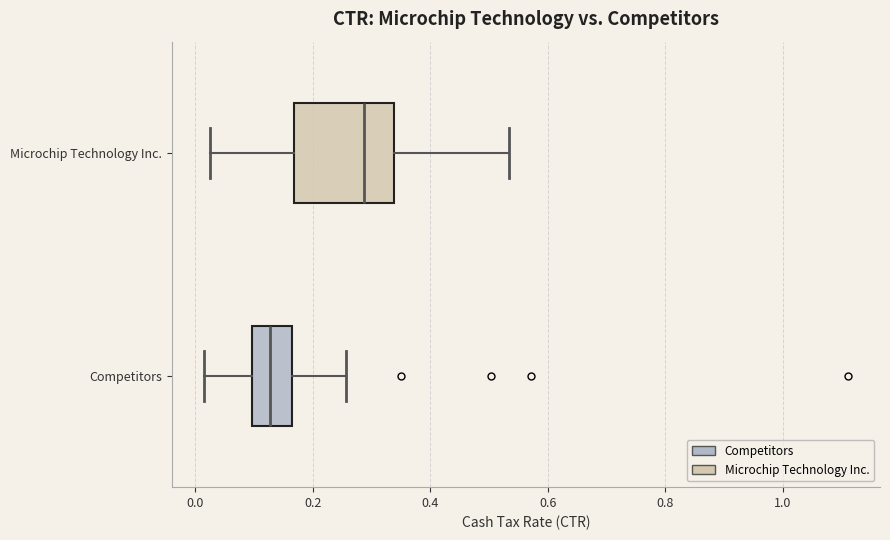

Where does the right whisker of the box for Competitors end on the x-axis? The values are not printed on the chart, so give them approximately, as read against the axis.

0.26